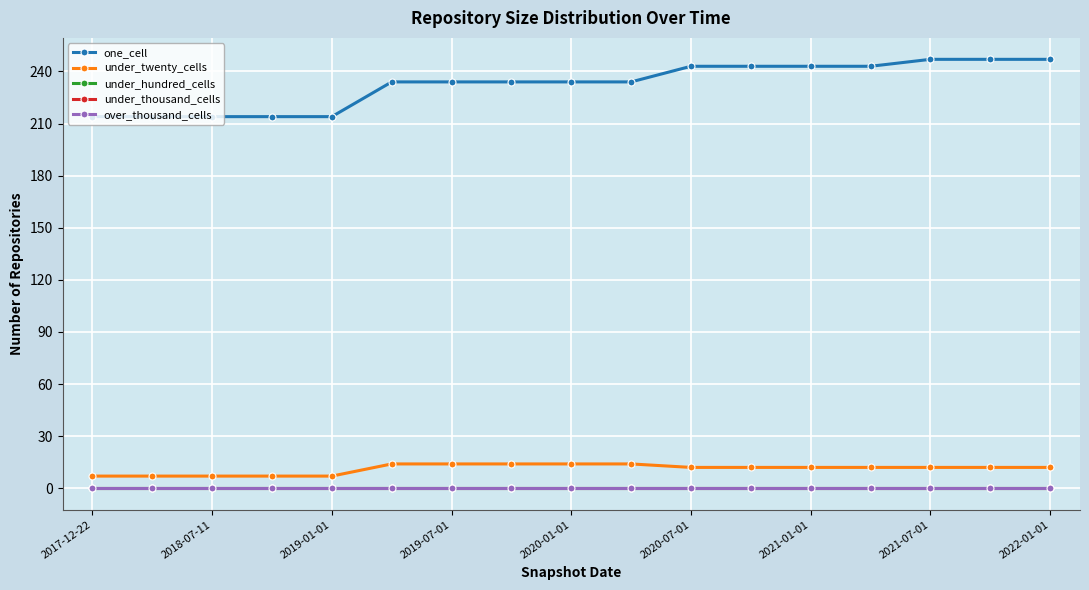

Does the chart have visible grid lines?

Yes